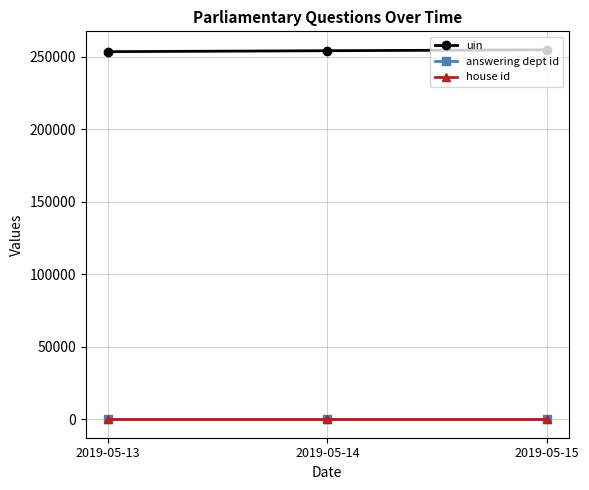

What is the sum of the answering dept id values at 2019-05-13 and 2019-05-14?

54.0